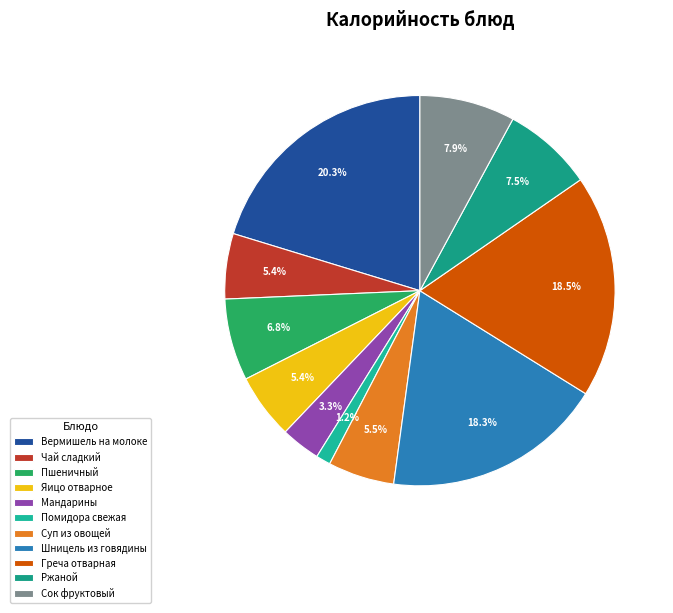

Which category has the smallest portion of the pie?

Помидора свежая